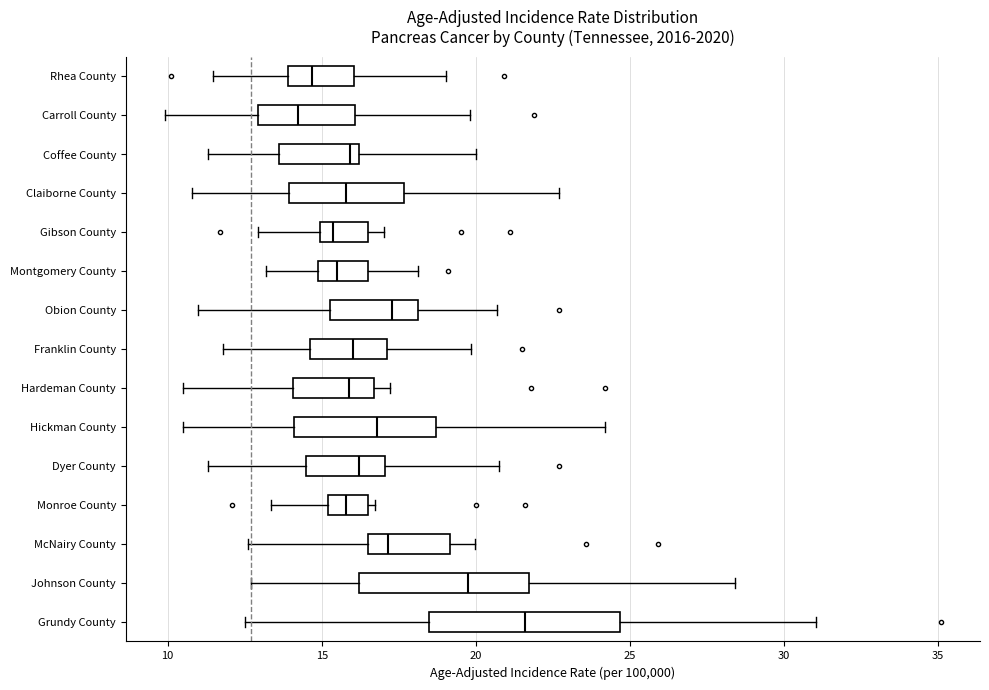

Which box's median line is the furthest to the right?

Grundy County